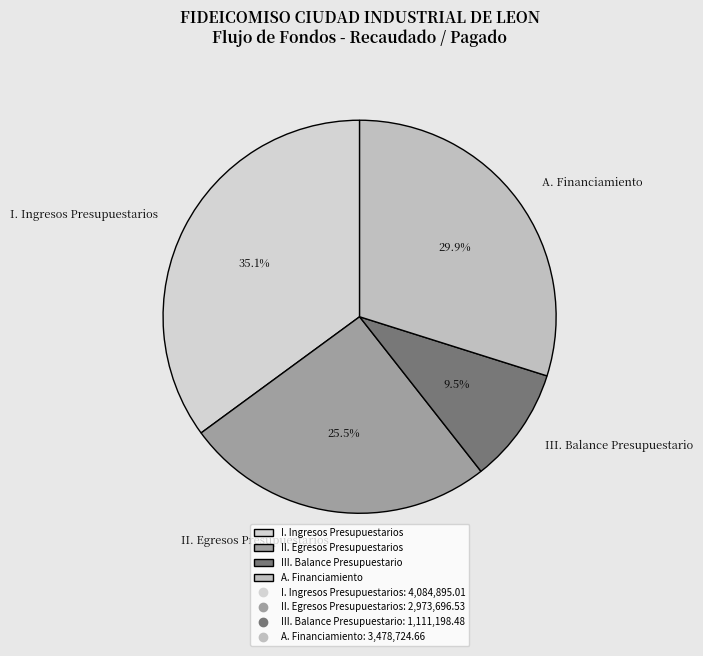

Does A. Financiamiento account for over 50% of the chart?

No